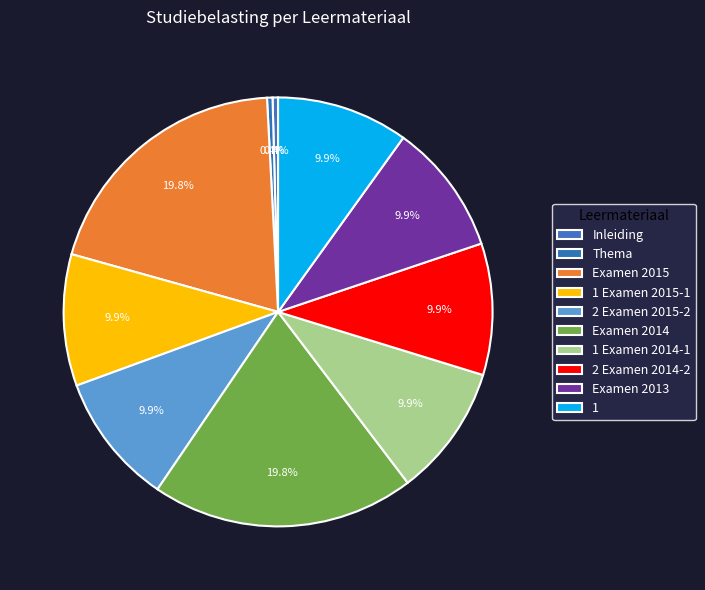

Does 2 Examen 2015-2 account for over 50% of the chart?

No